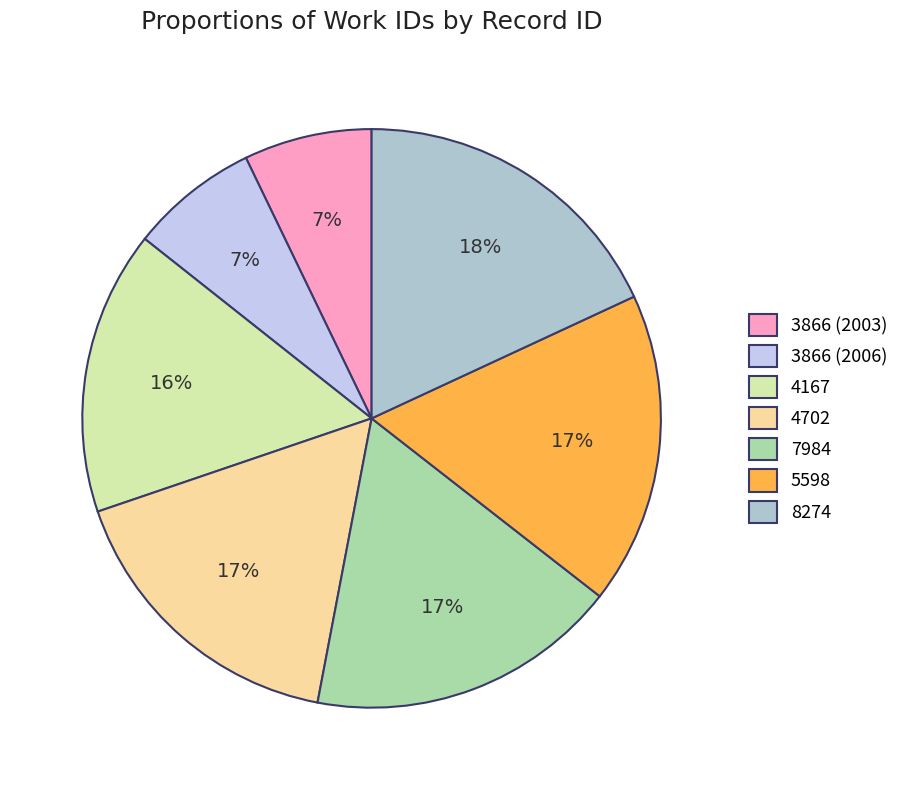

What is the largest slice in the pie chart?

8274